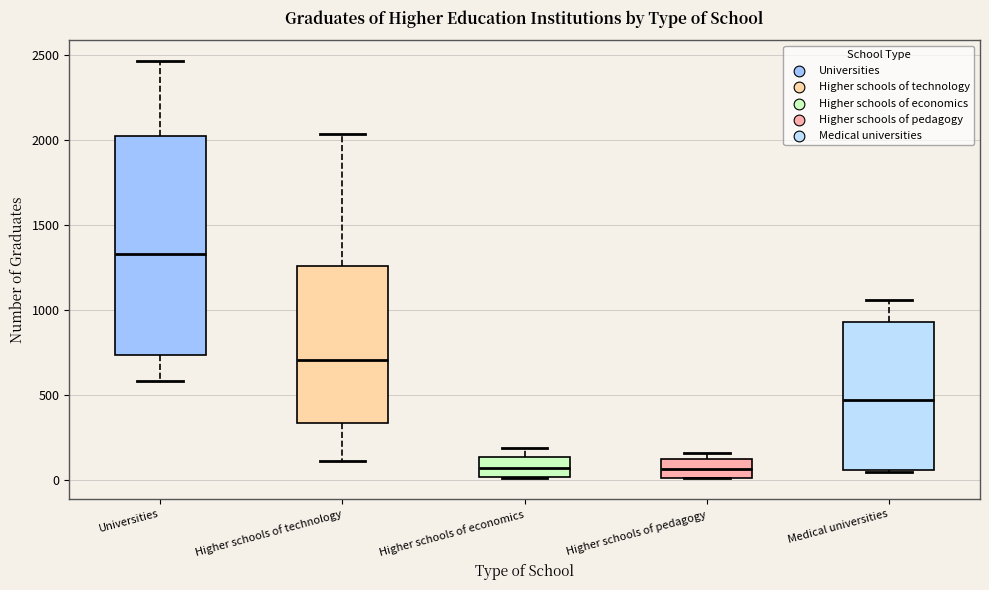

Which box is the tallest, from its lower edge to its upper edge?

Universities